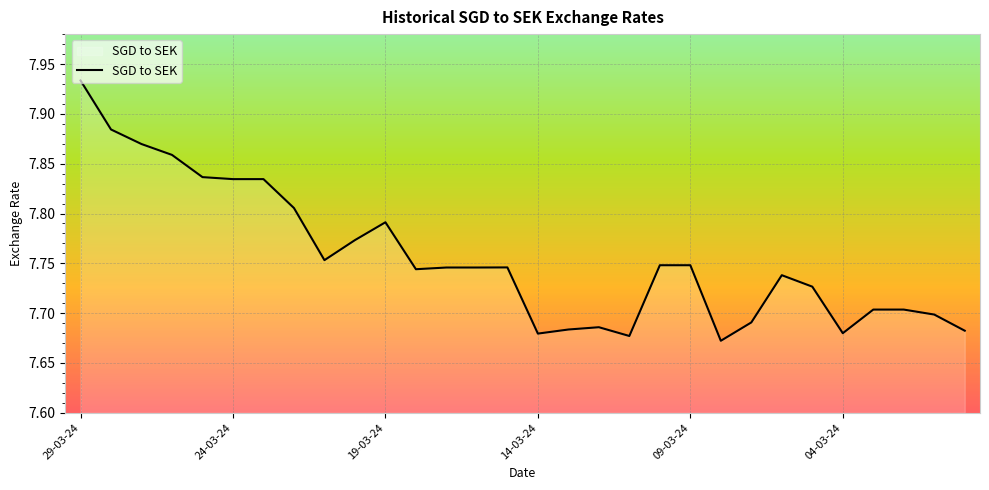

How many distinct data groups are displayed?

1